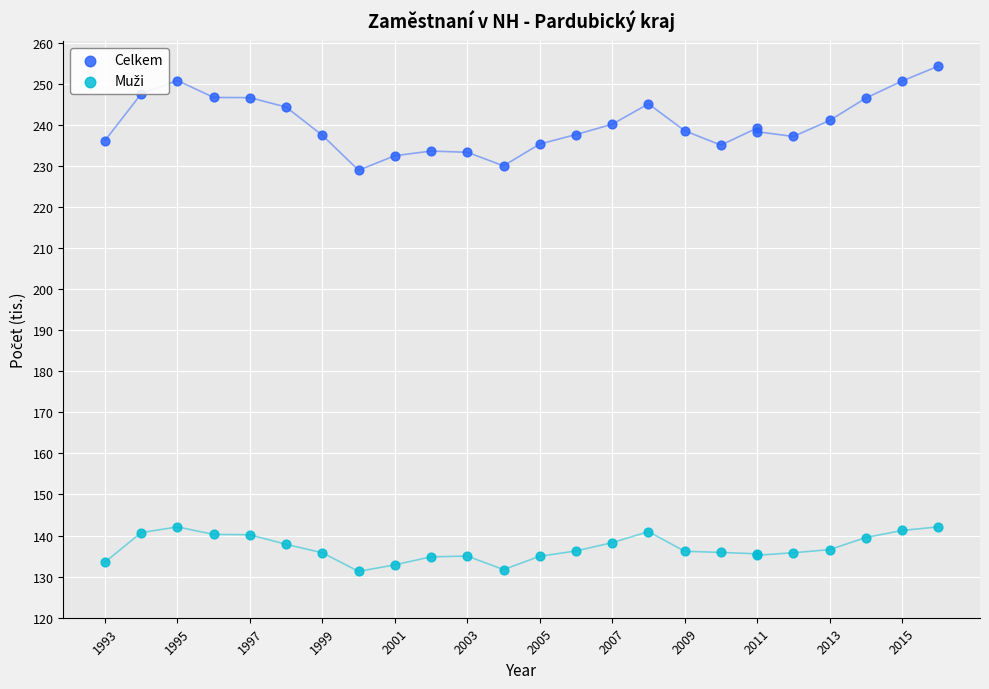

Which series contains the highest Y value?

Celkem